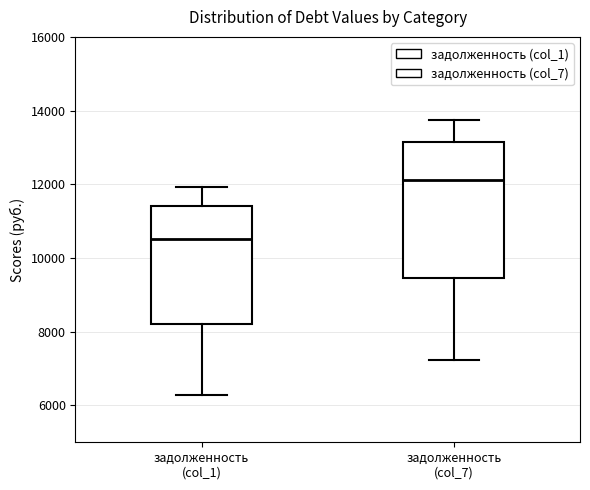

Which box has the lowest median line?

задолженность (col_1)